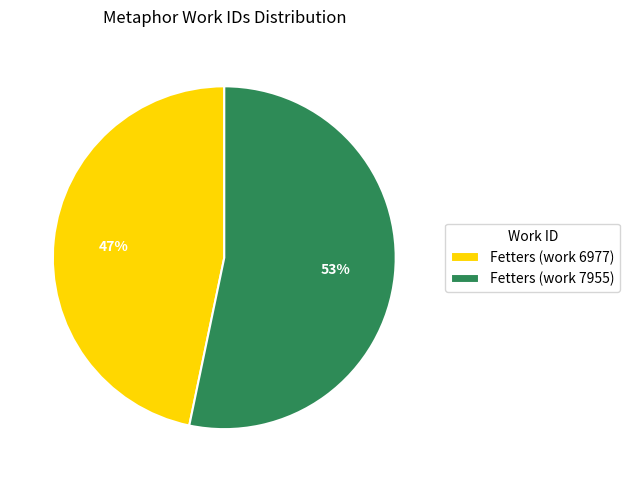

How many segments does this pie chart have?

2